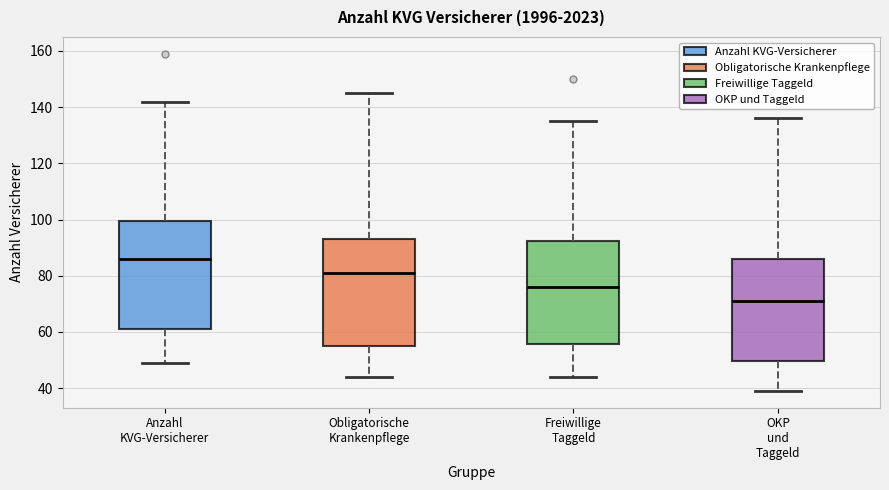

Reading left to right, transcribe this box plot: for each box, give where its median line is, the range the box spans, and where its two whiskers end, as read against the y-axis. The values are not printed on the chart, so give them approximately, as read against the axis.

Anzahl KVG-Versicherer: median 86, box 62 to 100, whiskers 50 to 142
Obligatorische Krankenpflege: median 82, box 56 to 94, whiskers 44 to 146
Freiwillige Taggeld: median 76, box 56 to 92, whiskers 44 to 136
OKP und Taggeld: median 72, box 50 to 86, whiskers 40 to 136